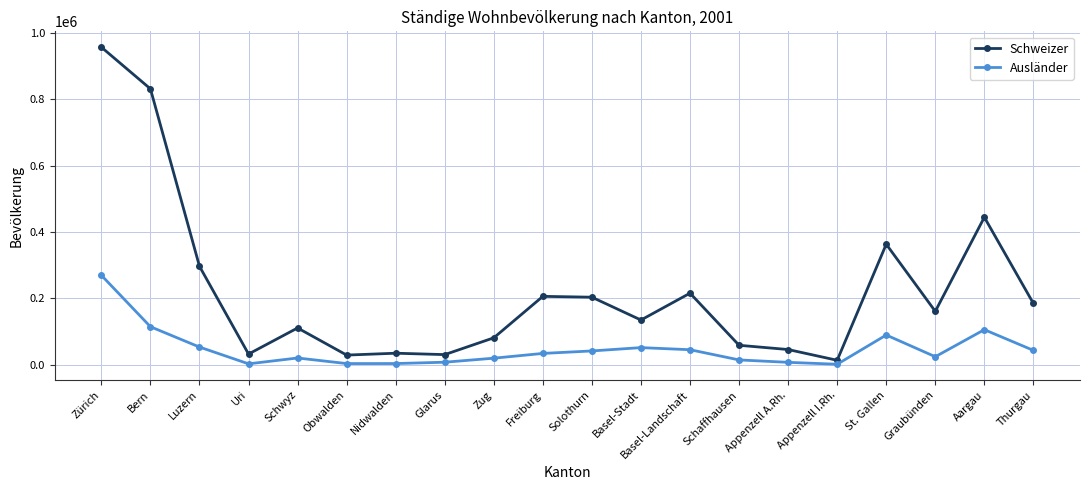

What is the label of the 3rd point from the left?

Luzern